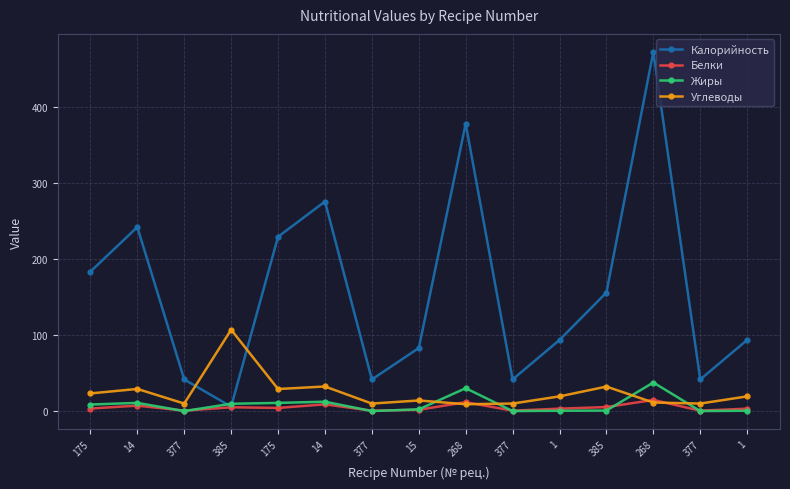

How many lines are shown in the chart?

4